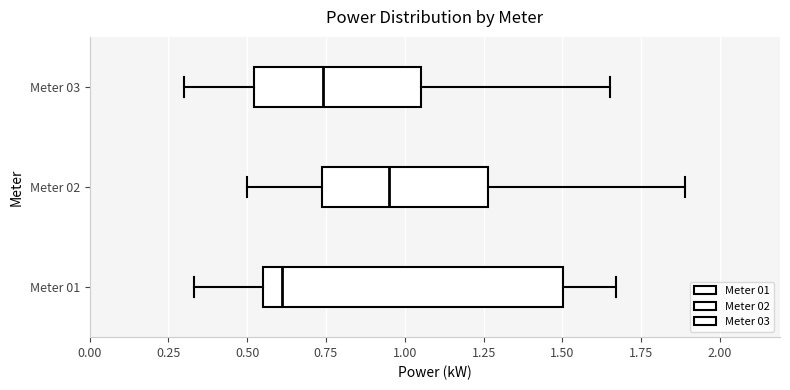

Comparing the boxes themselves (not the whiskers), which one is the widest?

Meter 01